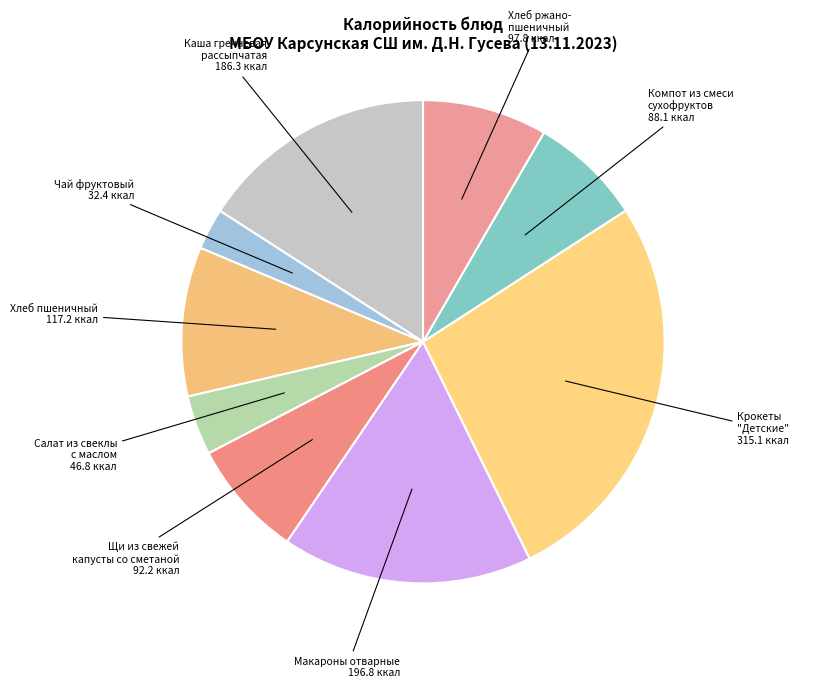

How many segments does this pie chart have?

9